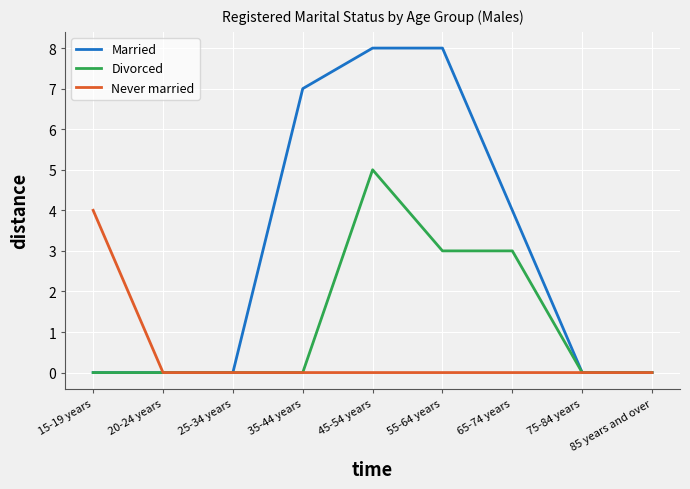

What is the difference between the highest and lowest values at 65-74 years?

4